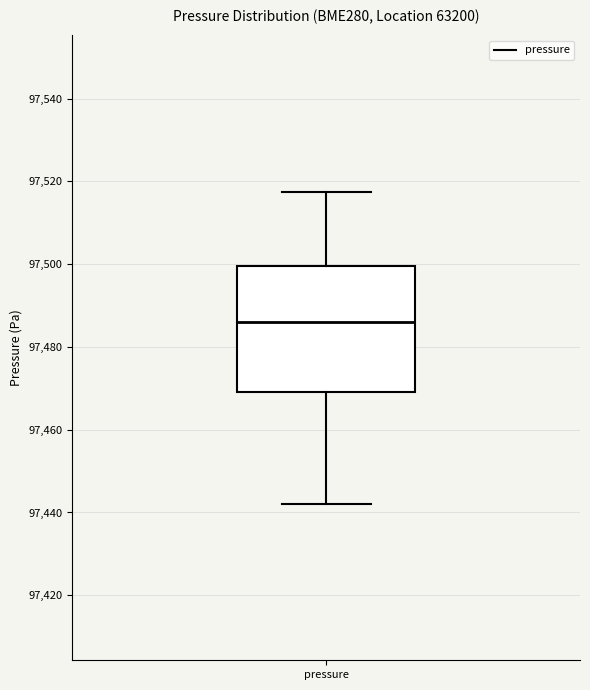

Transcribe this box plot: give where the median line is, the range the box spans, and where the two whiskers end, as read against the y-axis. The values are not printed on the chart, so give them approximately, as read against the axis.

median 97486, box 97470 to 97500, whiskers 97442 to 97518